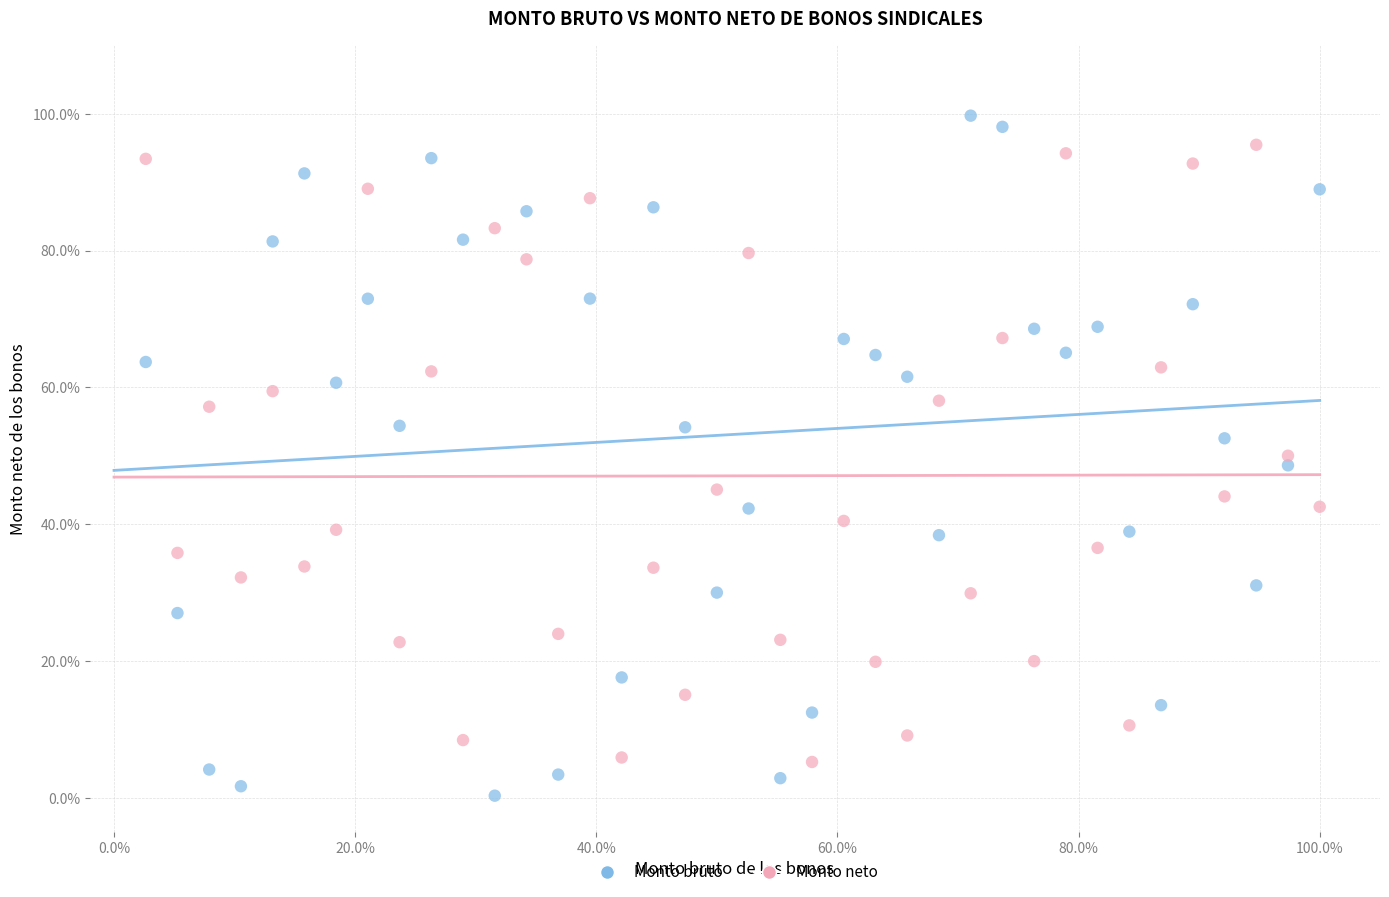

Across all data points, what is the range of Y values (max minus min)?

99.4